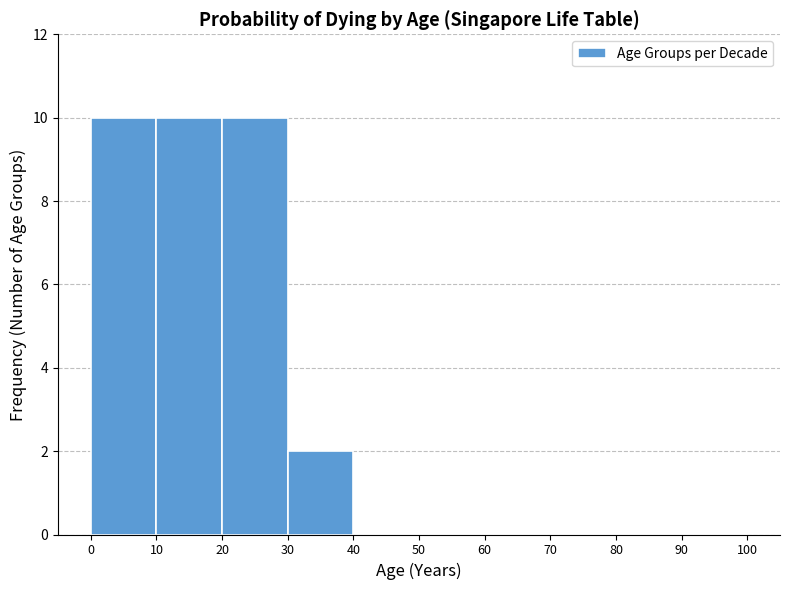

What is the height of the bar covering 20 to 30 on the x-axis? The values are not printed on the chart, so give them approximately, as read against the axis.

10